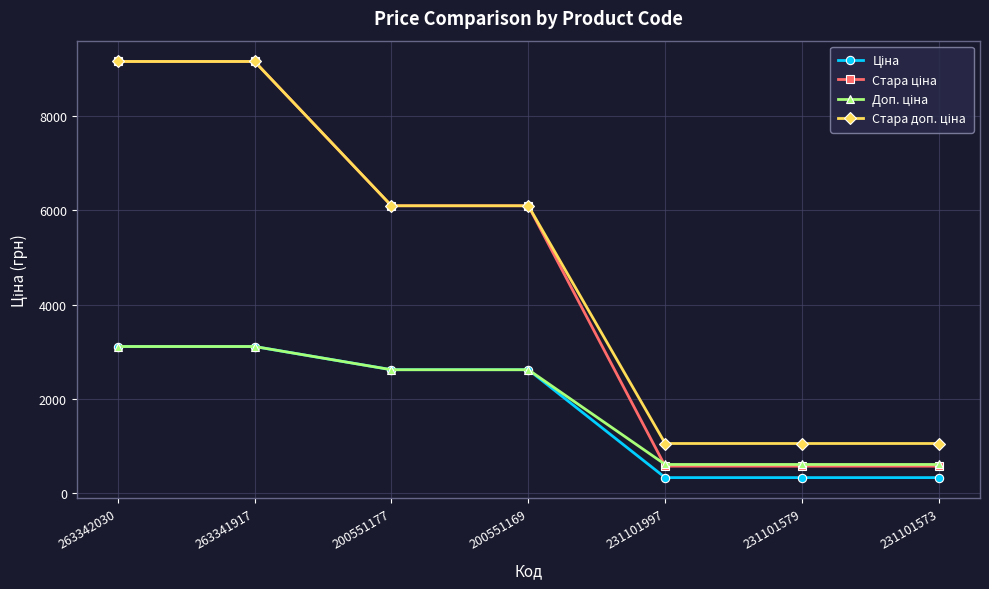

What is the label of the 5th point from the right?

200551177